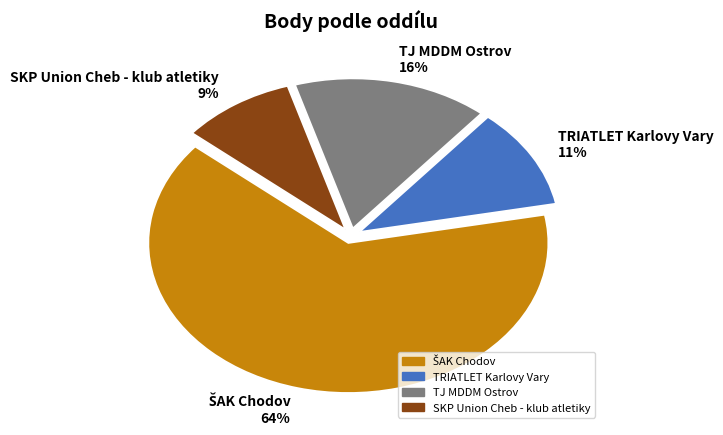

Which slice is the smallest?

SKP Union Cheb - klub atletiky 9%